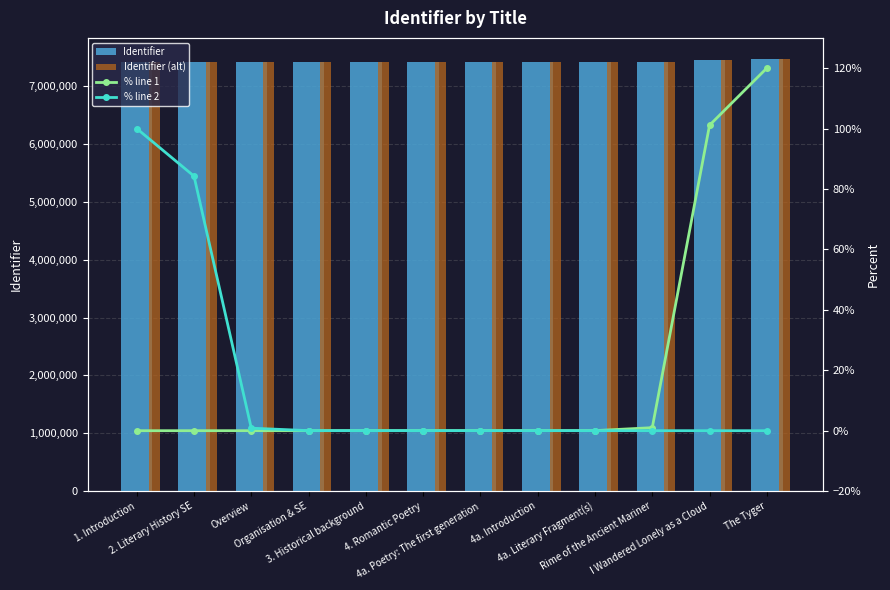

What is the difference between the maximum and minimum values in the % line 1 series?

120.0